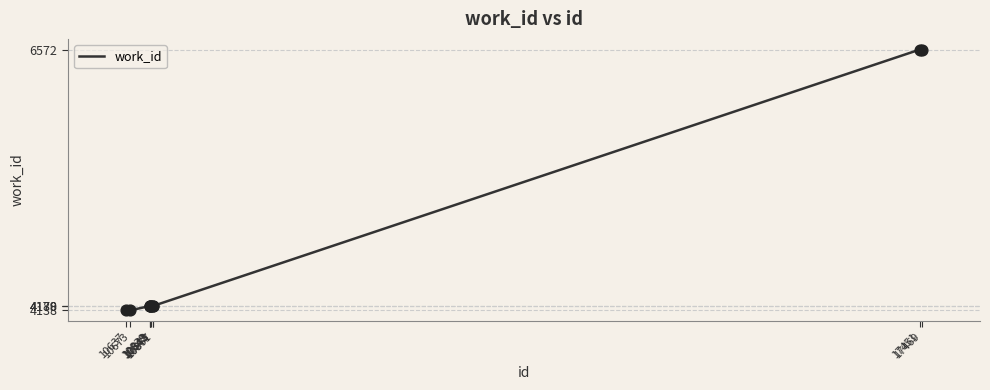

What is the change in value from 10637 to 10867?

+41